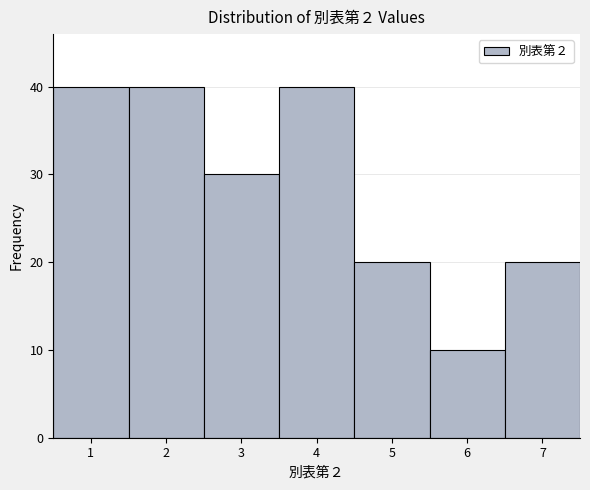

Reading left to right, transcribe this chart: for each bar, give the range it covers on the x-axis and its height. The values are not printed on the chart, so give them approximately, as read against the axis.

0.5 to 1.5: 40
1.5 to 2.5: 40
2.5 to 3.5: 30
3.5 to 4.5: 40
4.5 to 5.5: 20
5.5 to 6.5: 10
6.5 to 7.5: 20